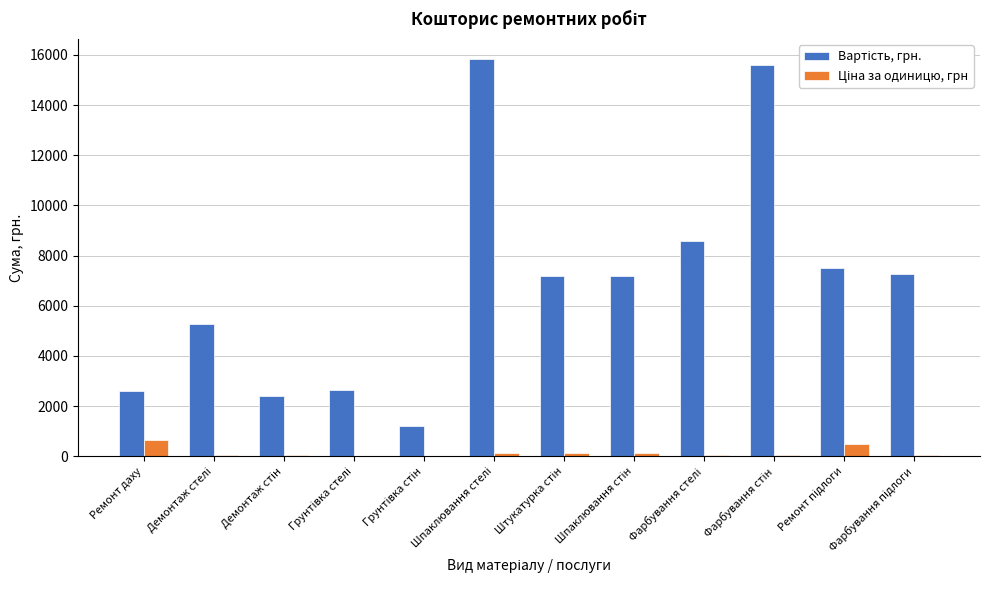

How many data points does each series have?

12